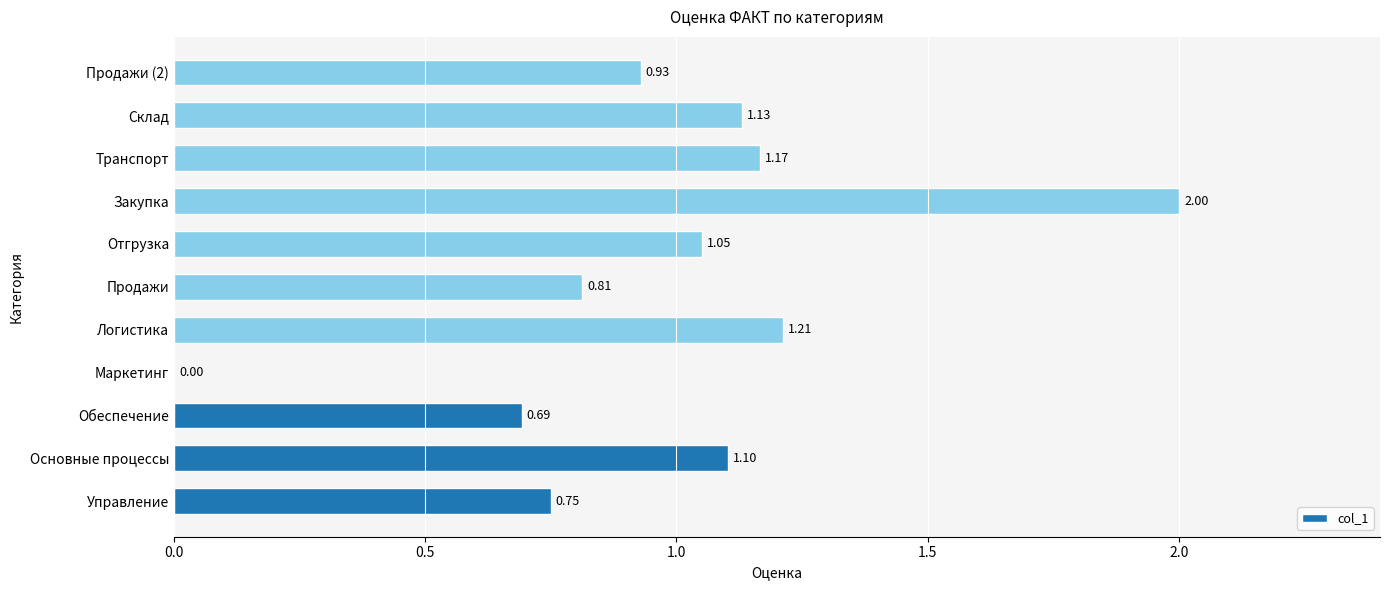

Are the bars horizontal?

Yes